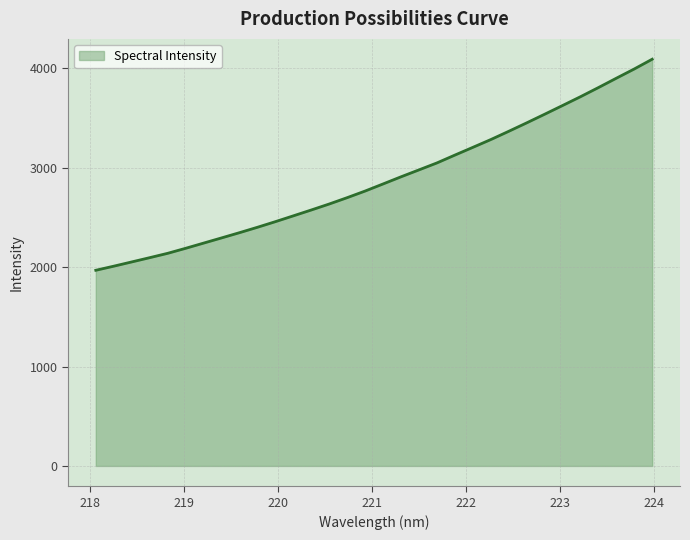

What is the minimum value shown in the chart?

1968.2